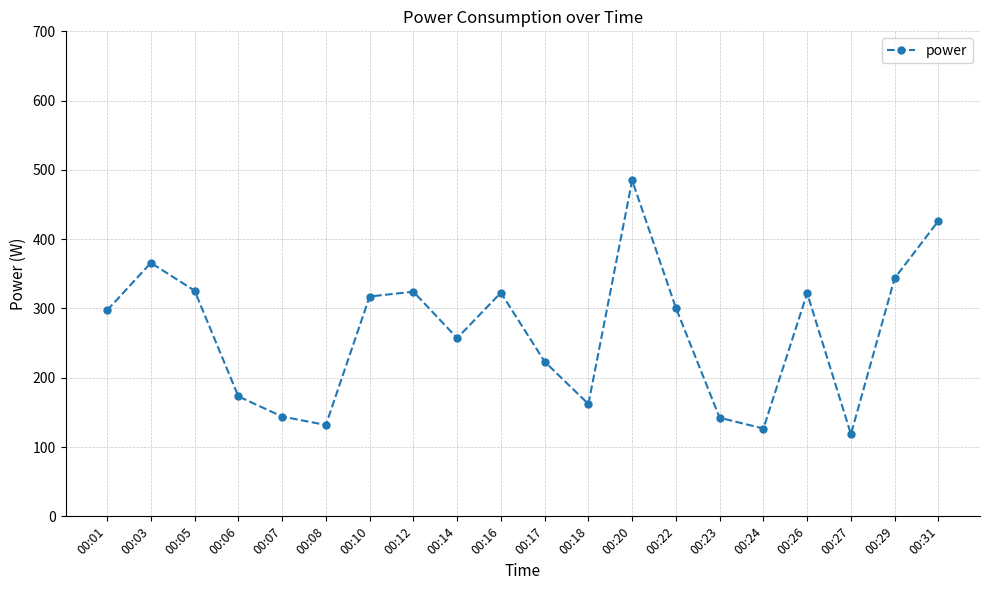

What is the value of the 15th point from the left?

142.3